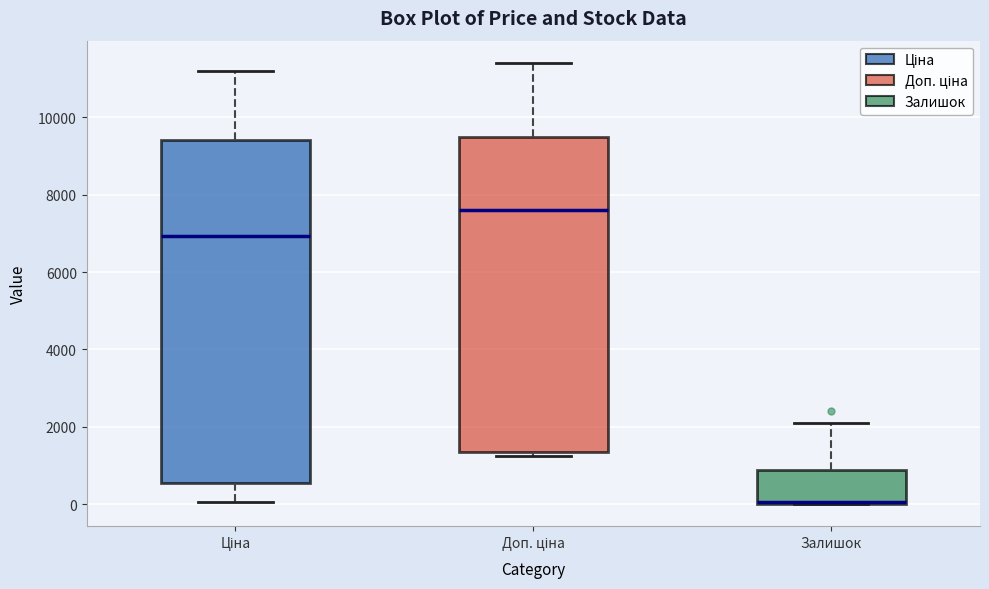

Comparing the boxes themselves (not the whiskers), which one is the tallest?

Ціна